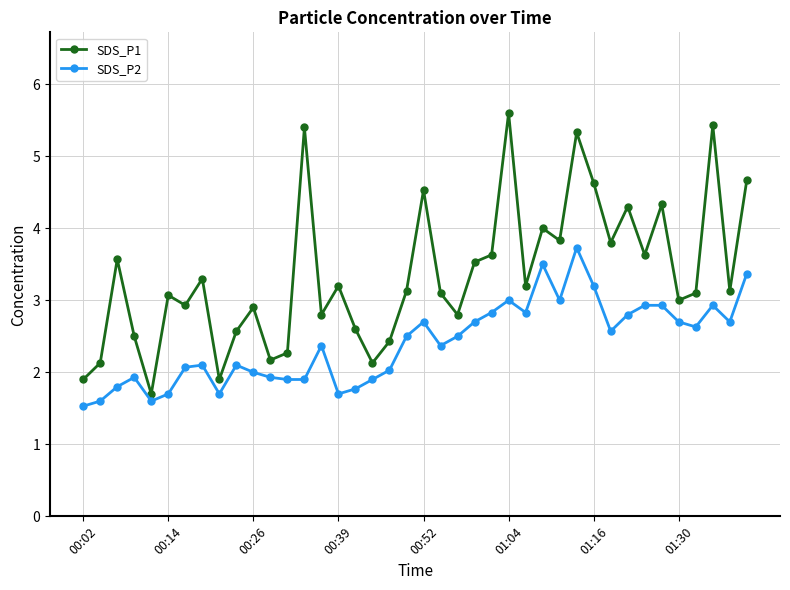

What are all the series names shown in the legend?

SDS_P1, SDS_P2